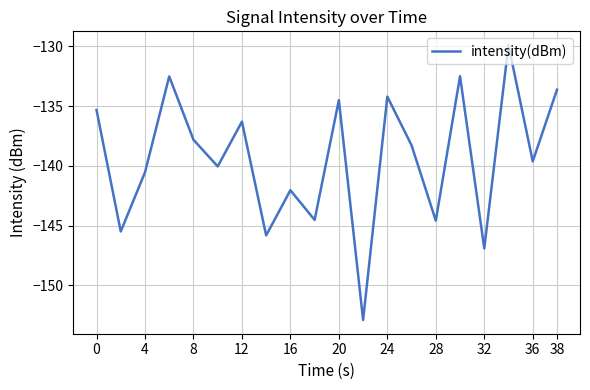

What is the difference between the maximum and minimum values?

23.0